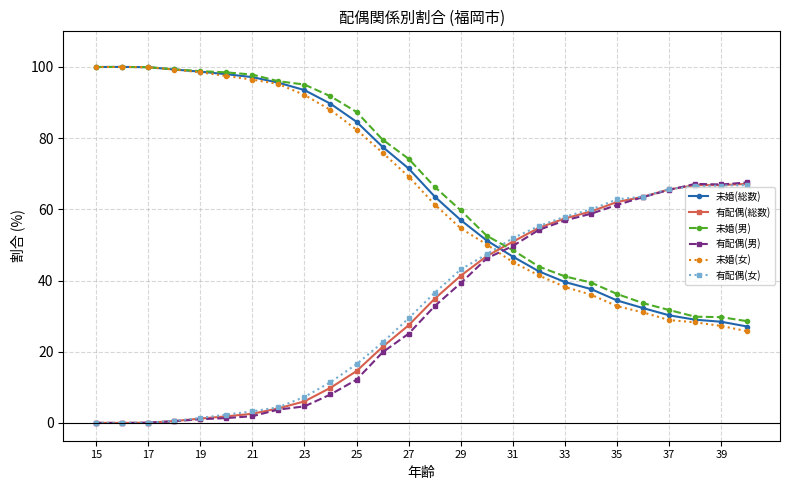

How many data points does each series have?

26